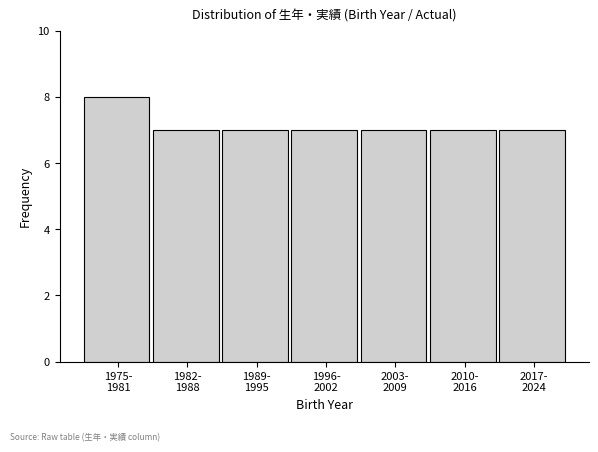

Reading left to right, what are all the values shown in this chart?

8	7	7	7	7	7	7